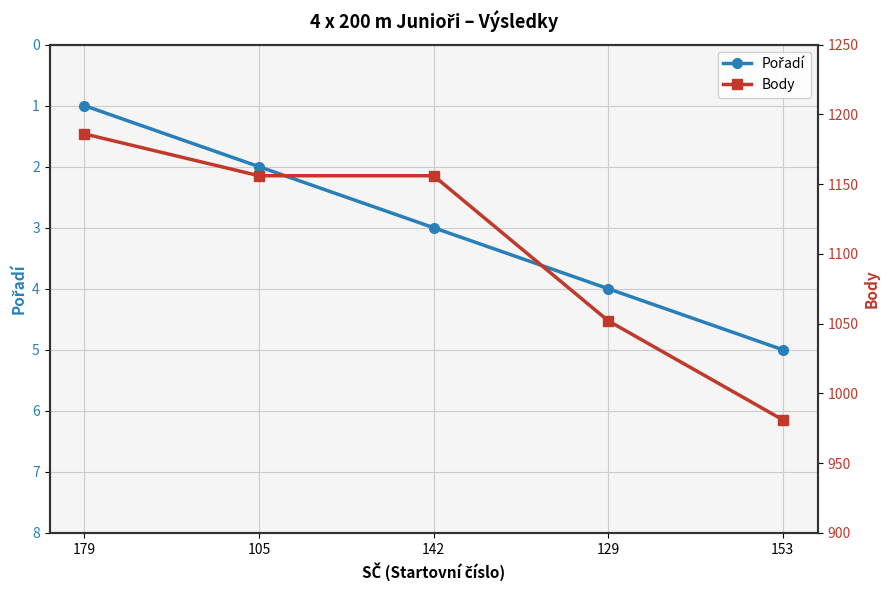

What is the difference between the maximum and second lowest values in the Body series?

134